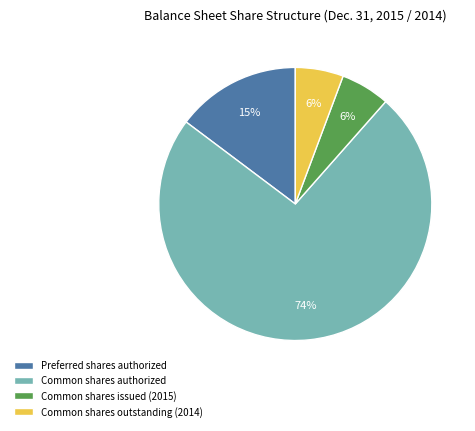

Does Preferred shares authorized represent more than half of the total?

No